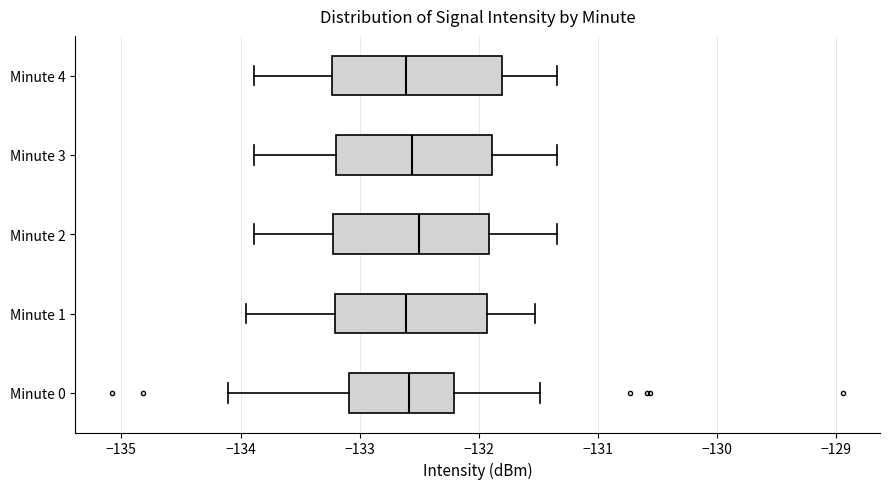

Comparing the boxes themselves (not the whiskers), which one is the widest?

Minute 4